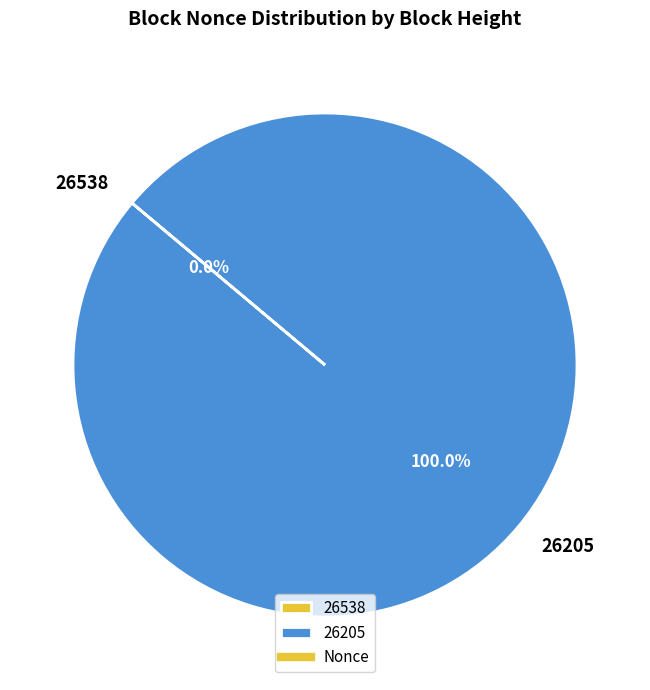

How many slices are in this pie chart?

2